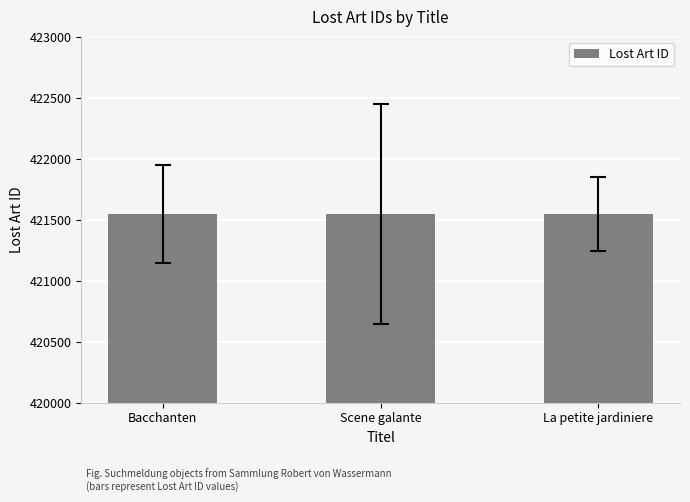

Count the number of data series in this chart.

1